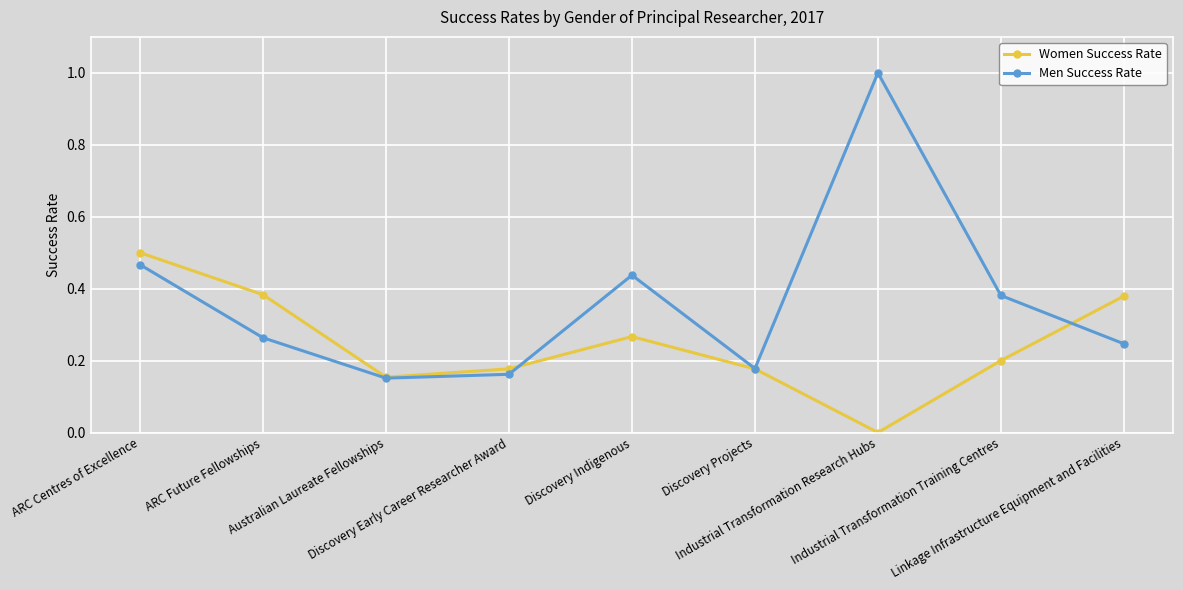

Which series has the largest range (max minus min)?

Men Success Rate